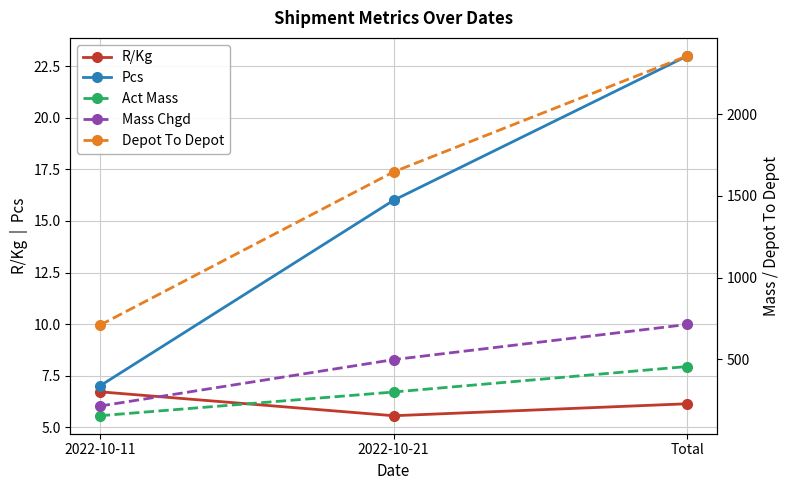

What is the label of the 2nd point from the left?

2022-10-21